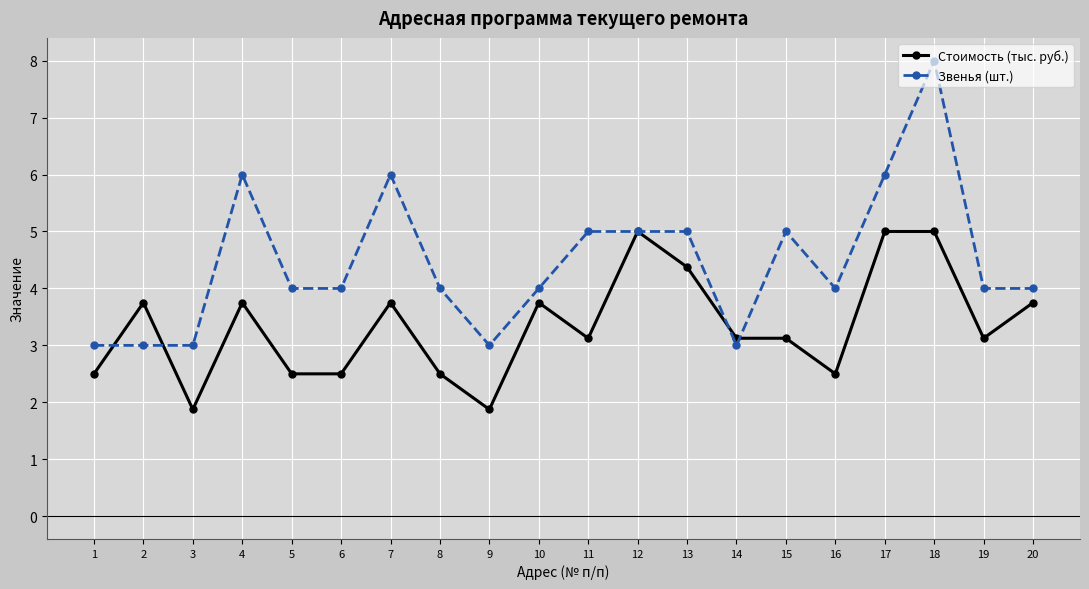

List the series in order of their overall mean, highest first.

Звенья (шт.), Стоимость (тыс. руб.)